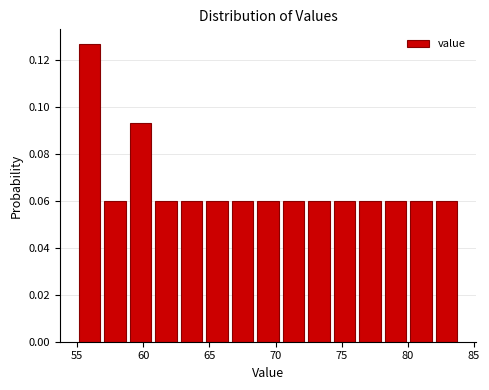

Read against the x-axis, roughly where is the centre of the tallest bar?

56.0